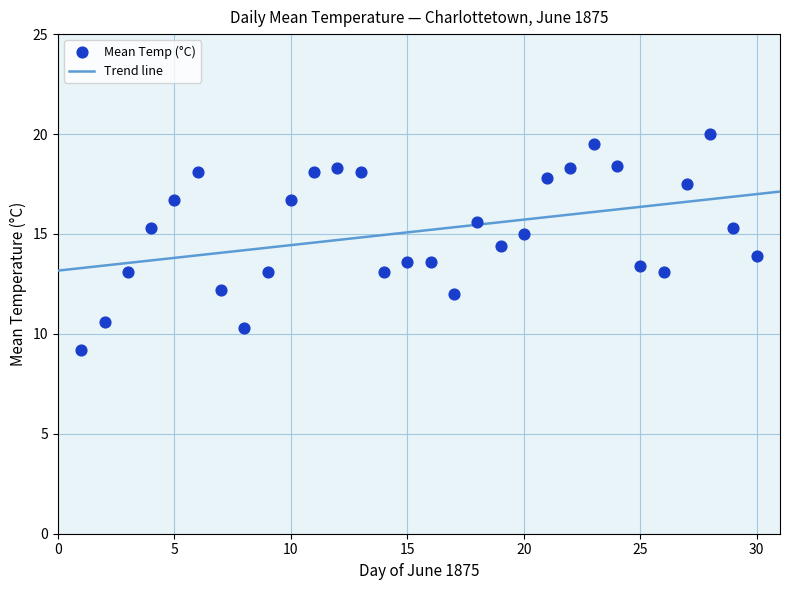

What is the range of X values (max minus min)?

29.0